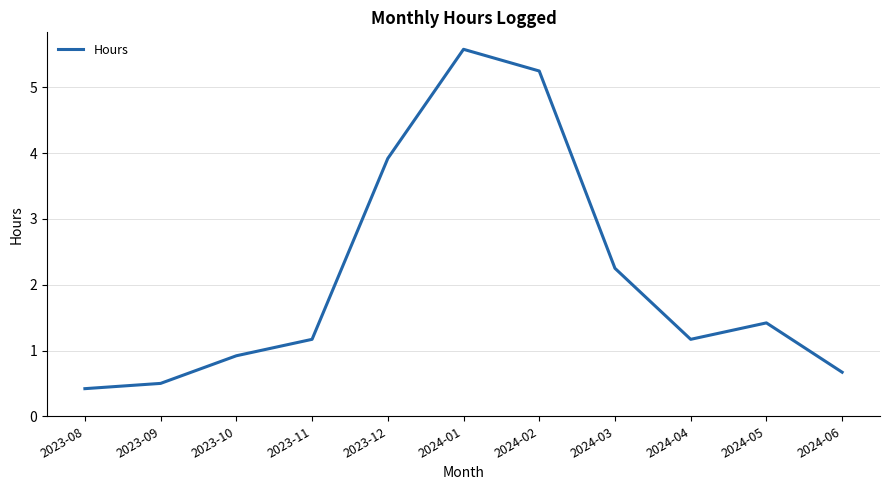

What is the difference between the maximum and minimum values?

5.2